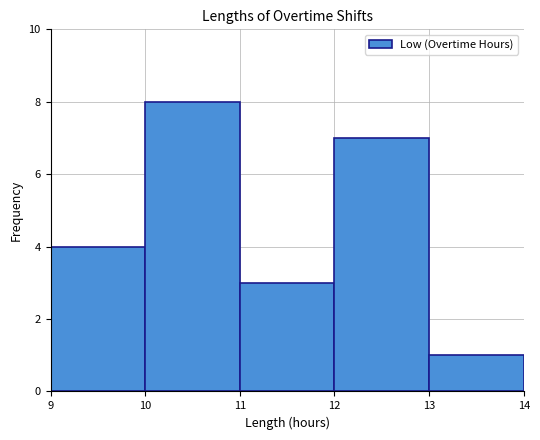

What is the height of the bar covering 11 to 12 on the x-axis? The values are not printed on the chart, so give them approximately, as read against the axis.

3